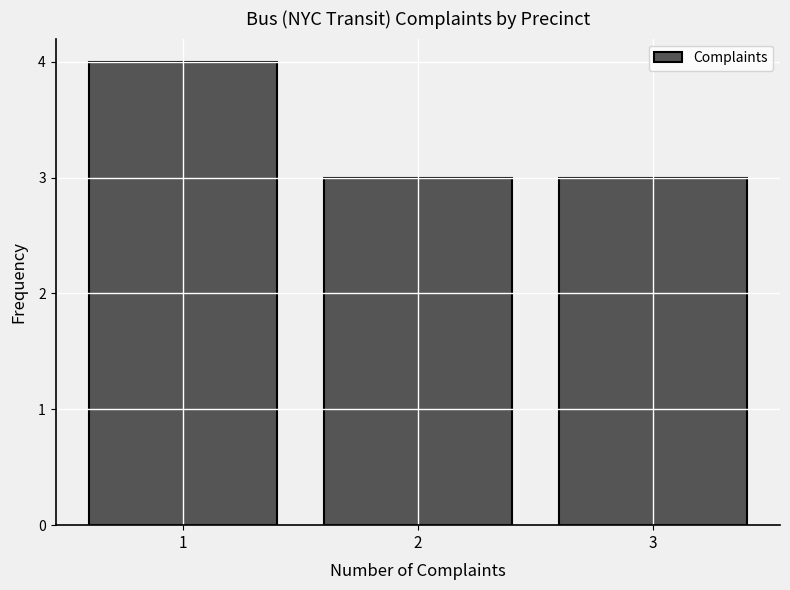

Reading right to left, extract all data points from this chart.

3=3	2=3	1=4